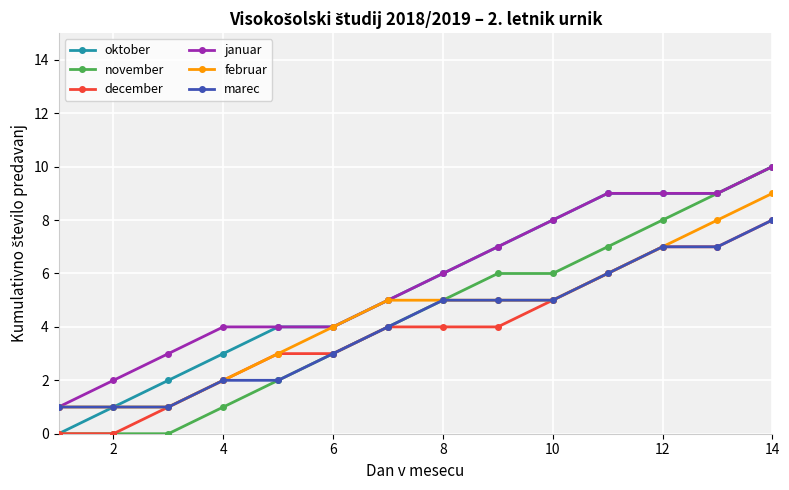

What is the maximum value for februar?

9